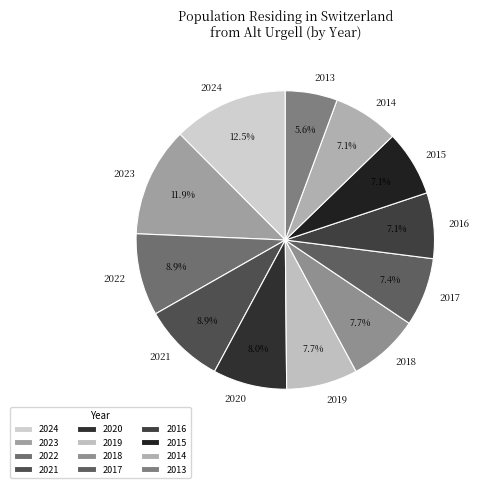

Is it true that 2013 is 6% of the pie?

True